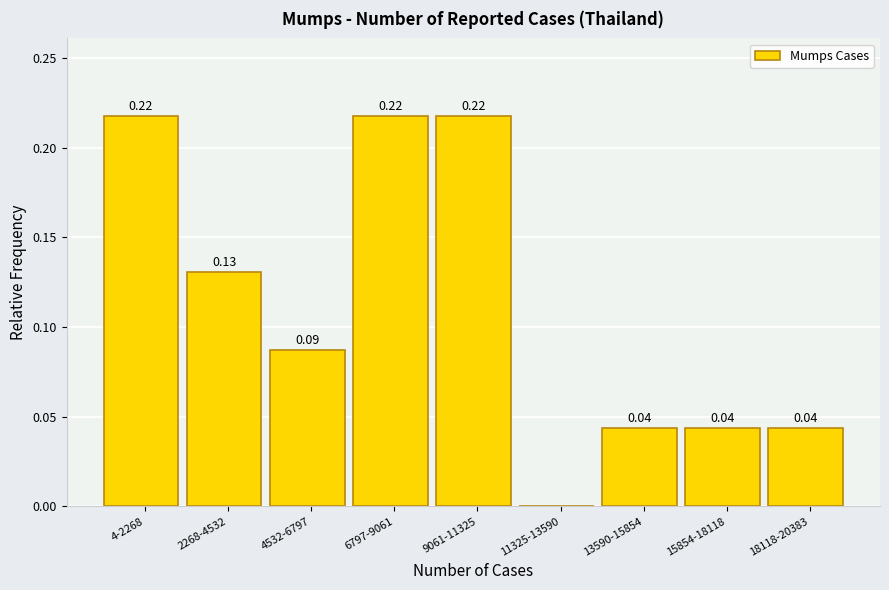

Which has a higher value, 9061-11325 or 15854-18118?

9061-11325